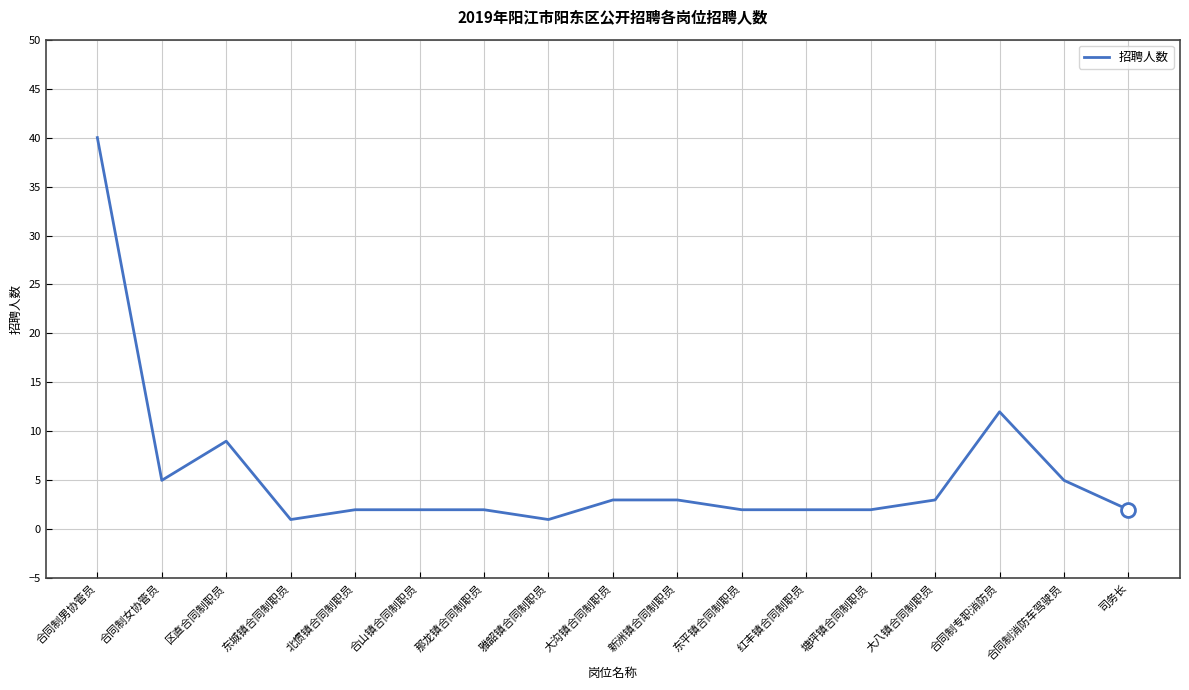

How many distinct data groups are displayed?

1